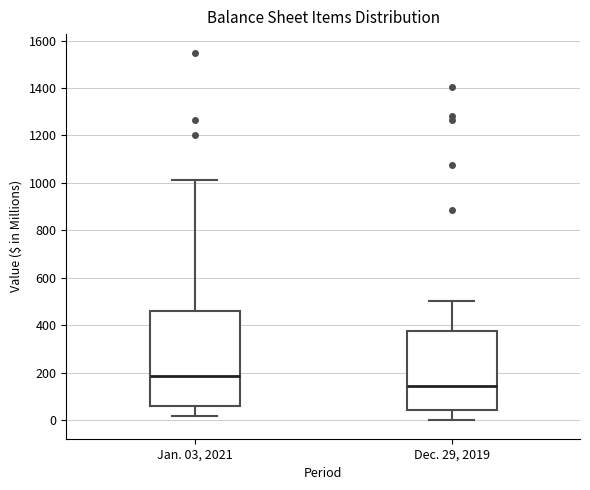

Where does the lower whisker of the box for Dec. 29, 2019 end on the y-axis? The values are not printed on the chart, so give them approximately, as read against the axis.

0